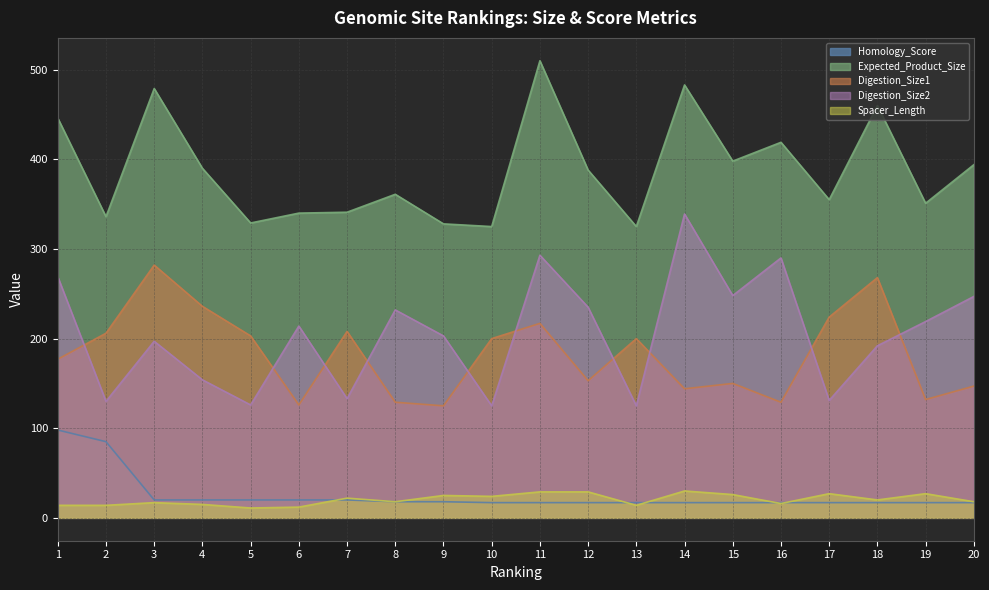

At how many categories does at least one series exceed 271?

20